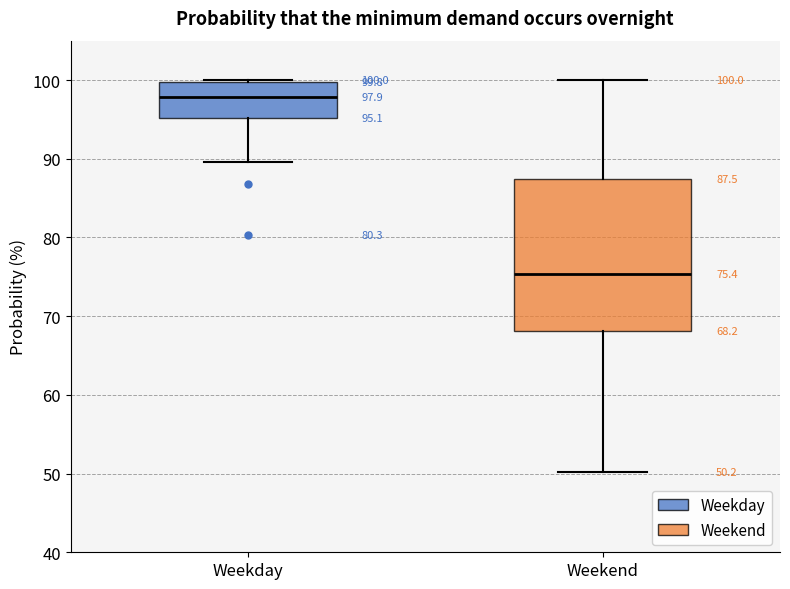

Which box is the tallest, from its lower edge to its upper edge?

Weekend